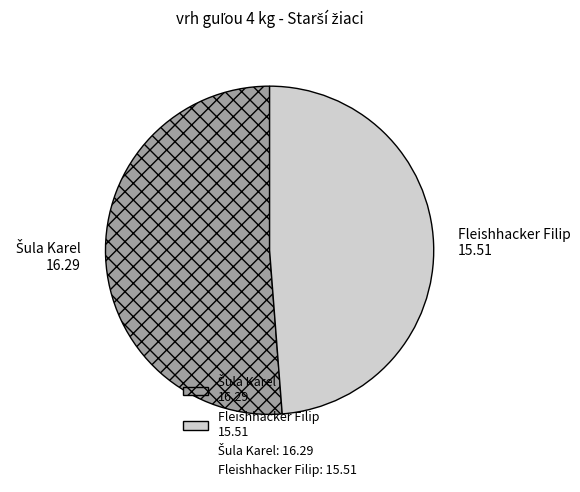

True or false: Fleishhacker Filip 15.51 accounts for 37% of the total.

False